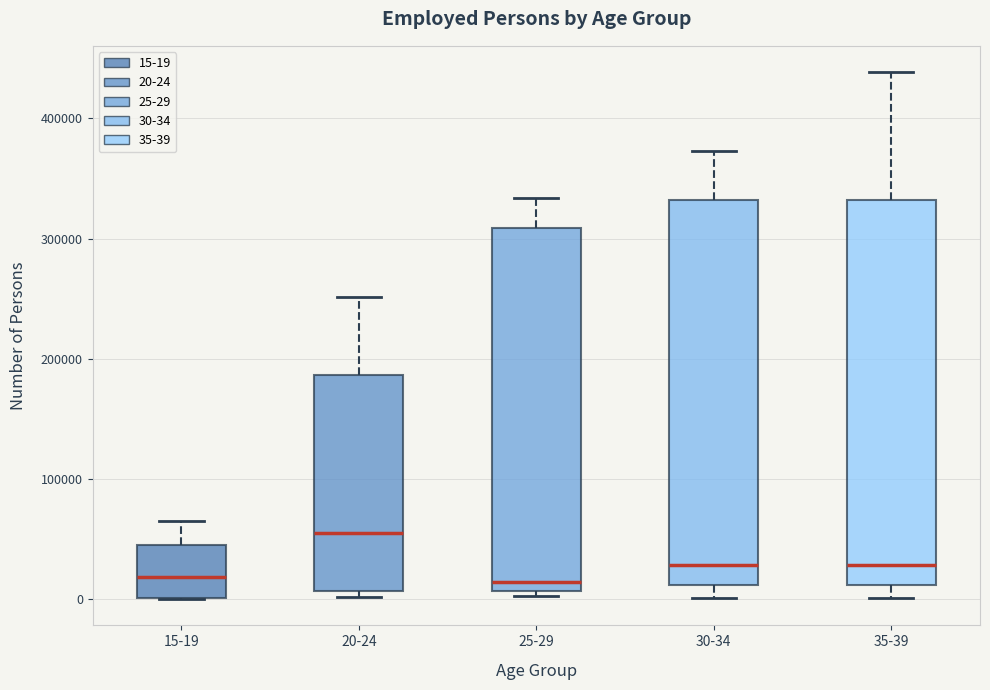

Reading left to right, read every box against the y-axis: the position of its median line, the range the box covers, and the ends of its whiskers. The values are not printed on the chart, so give them approximately, as read against the axis.

15-19: median 20000, box 0 to 50000, whiskers 0 to 70000
20-24: median 50000, box 10000 to 190000, whiskers 0 to 250000
25-29: median 10000 (just above the box's lower edge), box 10000 to 310000, whiskers 0 to 330000
30-34: median 30000, box 10000 to 330000, whiskers 0 to 370000
35-39: median 30000, box 10000 to 330000, whiskers 0 to 440000